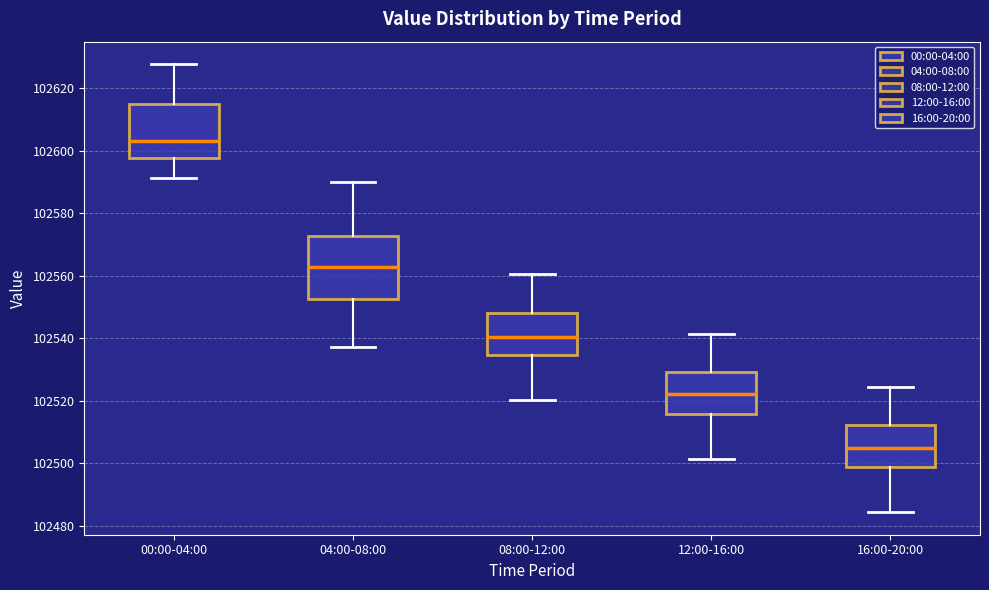

Reading left to right, transcribe this box plot: for each box, give where its median line is, the range the box spans, and where its two whiskers end, as read against the y-axis. The values are not printed on the chart, so give them approximately, as read against the axis.

00:00-04:00: median 102604, box 102598 to 102616, whiskers 102592 to 102628
04:00-08:00: median 102562, box 102552 to 102572, whiskers 102538 to 102590
08:00-12:00: median 102540, box 102534 to 102548, whiskers 102520 to 102560
12:00-16:00: median 102522, box 102516 to 102530, whiskers 102502 to 102542
16:00-20:00: median 102506, box 102498 to 102512, whiskers 102484 to 102524